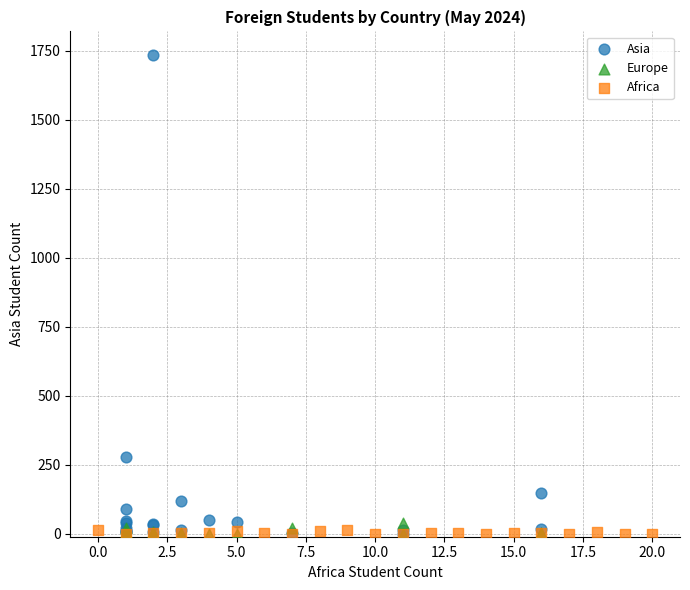

Which series has the widest spread of Y values?

Asia